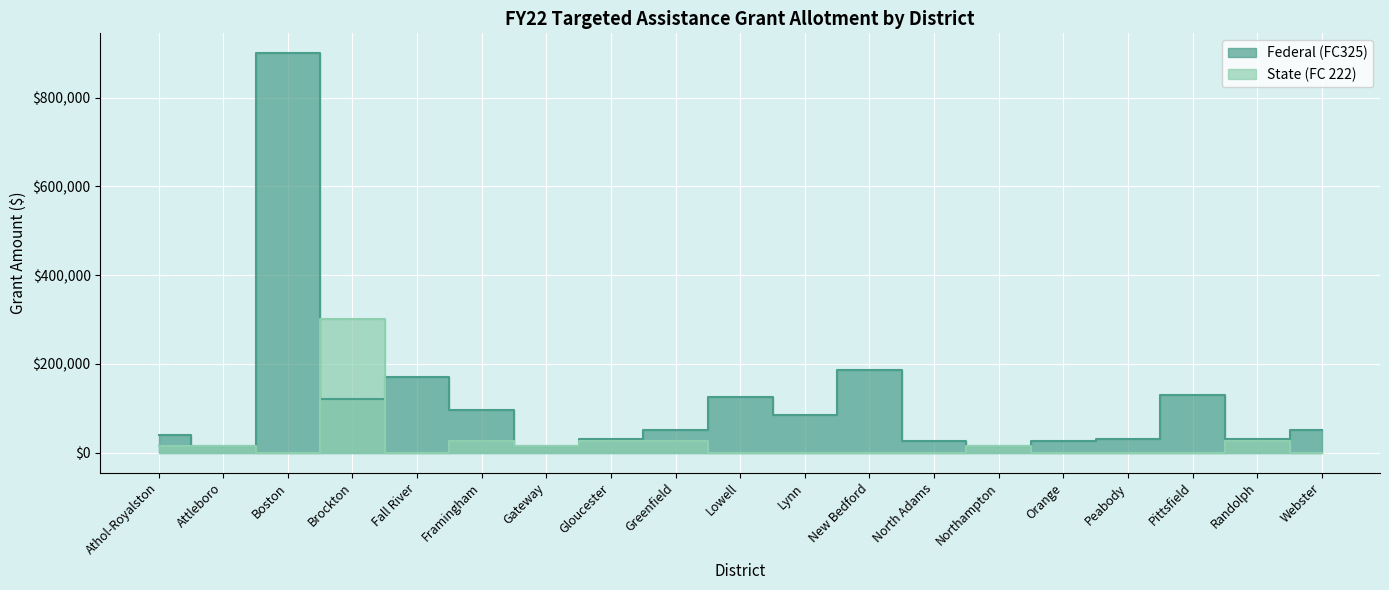

What is the highest value of the State (FC 222) series?

300000